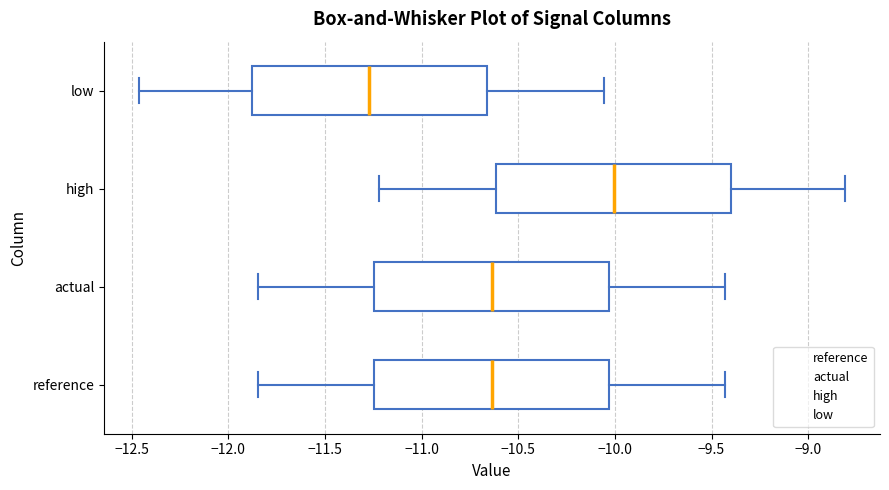

Which box's median line is the furthest to the right?

high